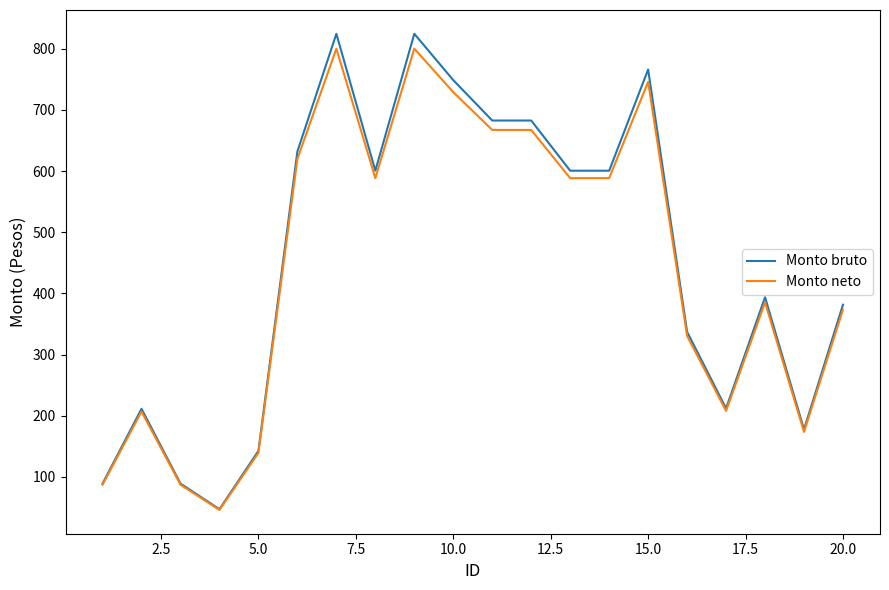

What is the highest value of the Monto neto series?

800.1